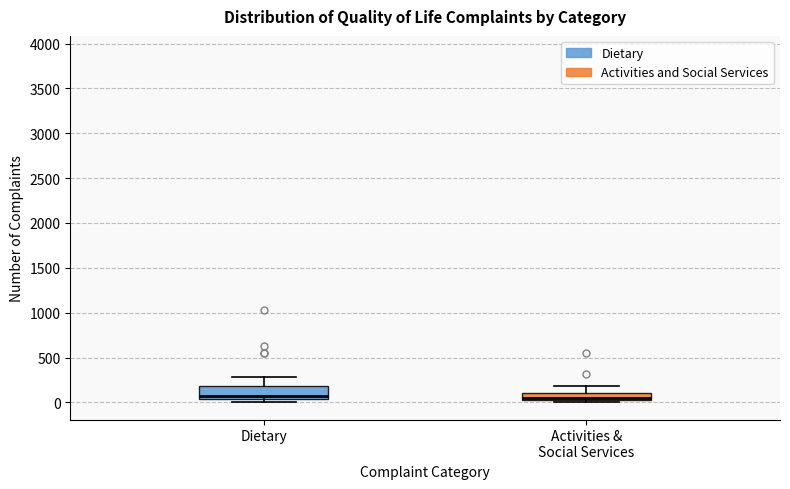

Reading left to right, transcribe this box plot: for each box, give where its median line is, the range the box spans, and where its two whiskers end, as read against the y-axis. The values are not printed on the chart, so give them approximately, as read against the axis.

Dietary: median 100, box 50 to 200, whiskers 0 to 300
Activities & Social Services: median 50, box 0 to 100, whiskers 0 (just below the box's lower edge) to 200